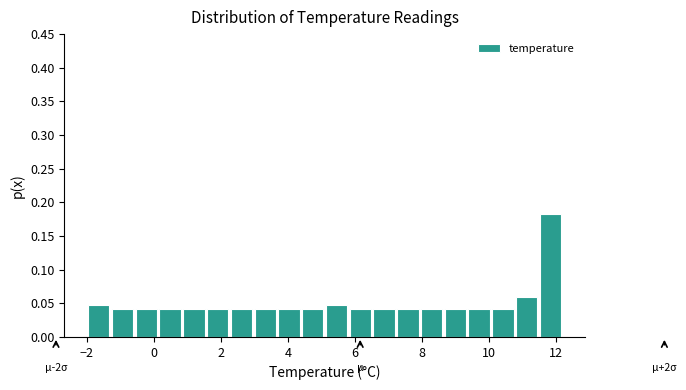

Around what value on the x-axis is the tallest bar? Give the approximate position of its centre, as read against the axis.

11.8